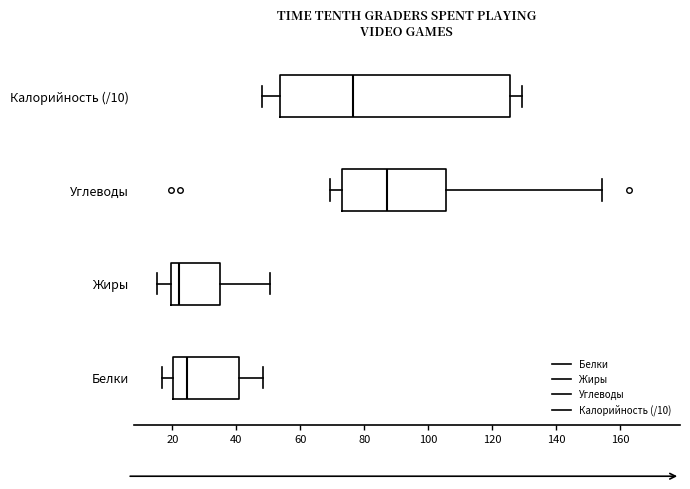

Reading bottom to top, read every box against the x-axis: the position of its median line, the range the box covers, and the ends of its whiskers. The values are not printed on the chart, so give them approximately, as read against the axis.

Белки: median 24, box 20 to 40, whiskers 16 to 48
Жиры: median 22, box 20 to 36, whiskers 16 to 50
Углеводы: median 86, box 72 to 106, whiskers 70 to 154
Калорийность (/10): median 76, box 54 to 126, whiskers 48 to 130